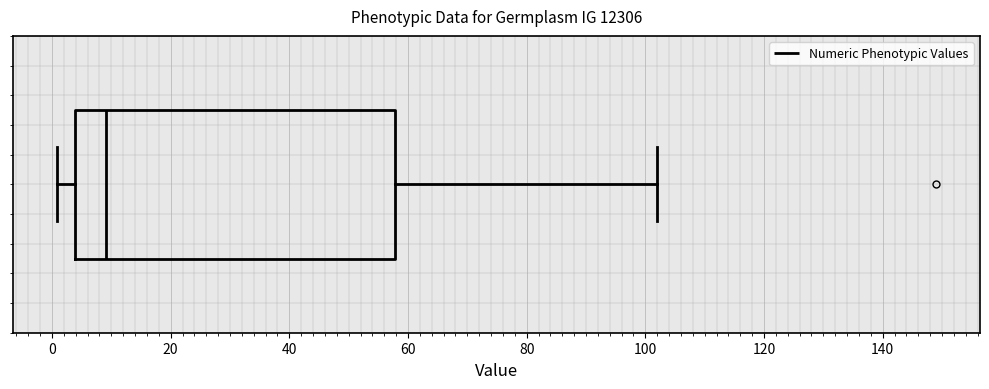

Read this box plot against the x-axis: the position of the median line, the range covered by the box, and the ends of both whiskers. The values are not printed on the chart, so give them approximately, as read against the axis.

median 10, box 4 to 58, whiskers 0 to 102